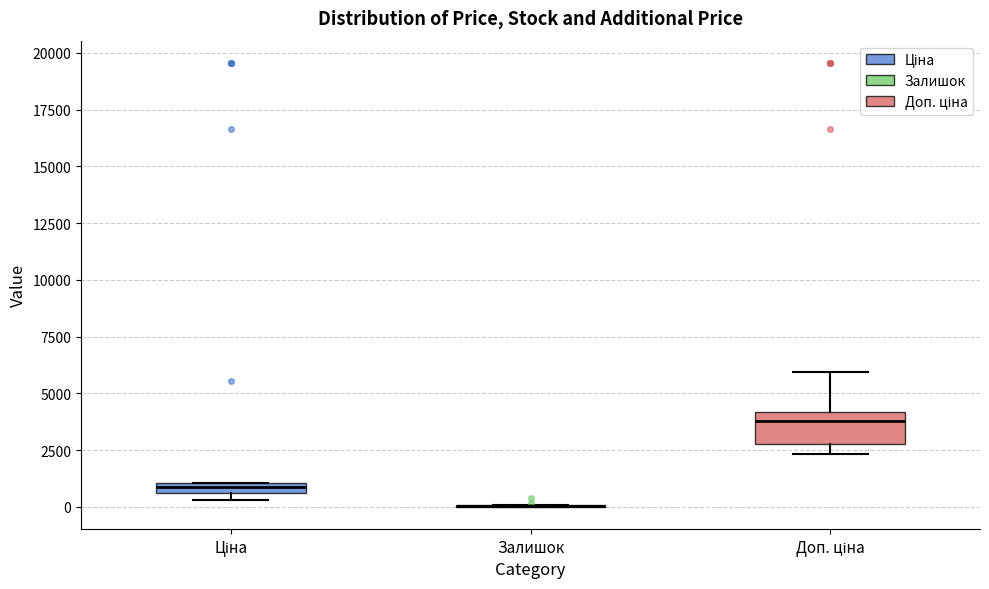

Which box is the tallest, from its lower edge to its upper edge?

Доп. ціна